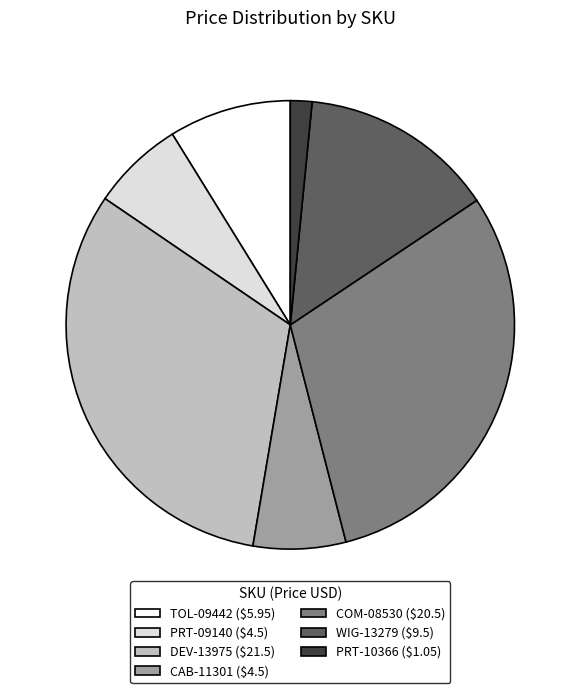

Is it true that CAB-11301 is 1% of the pie?

False